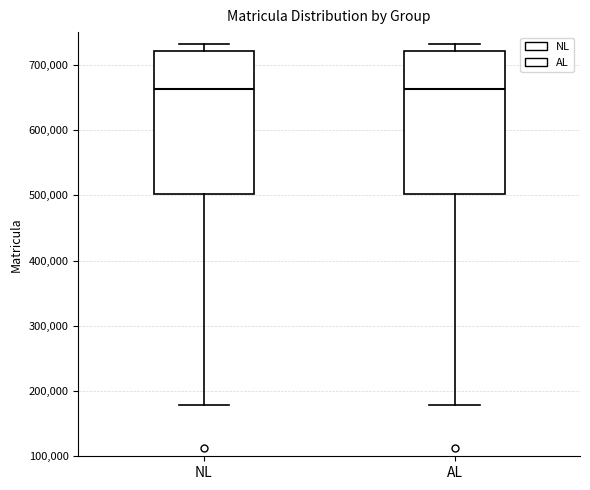

Where is the lower edge of the box for NL on the y-axis? The values are not printed on the chart, so give them approximately, as read against the axis.

500000